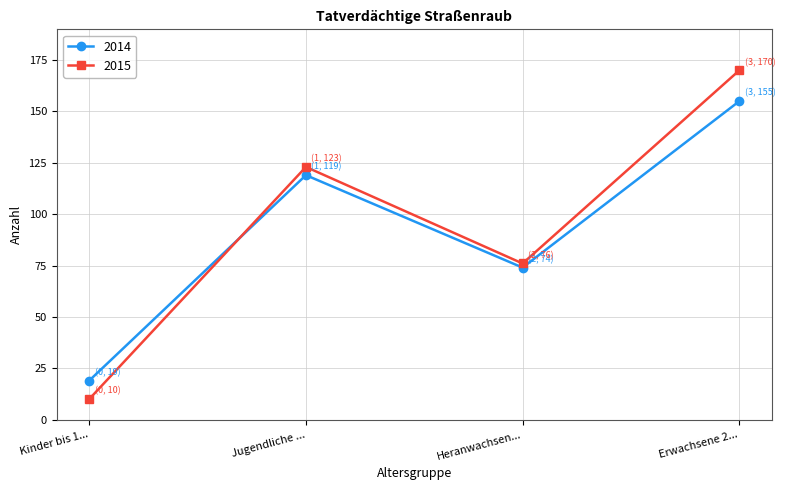

How many series are shown in this chart?

2